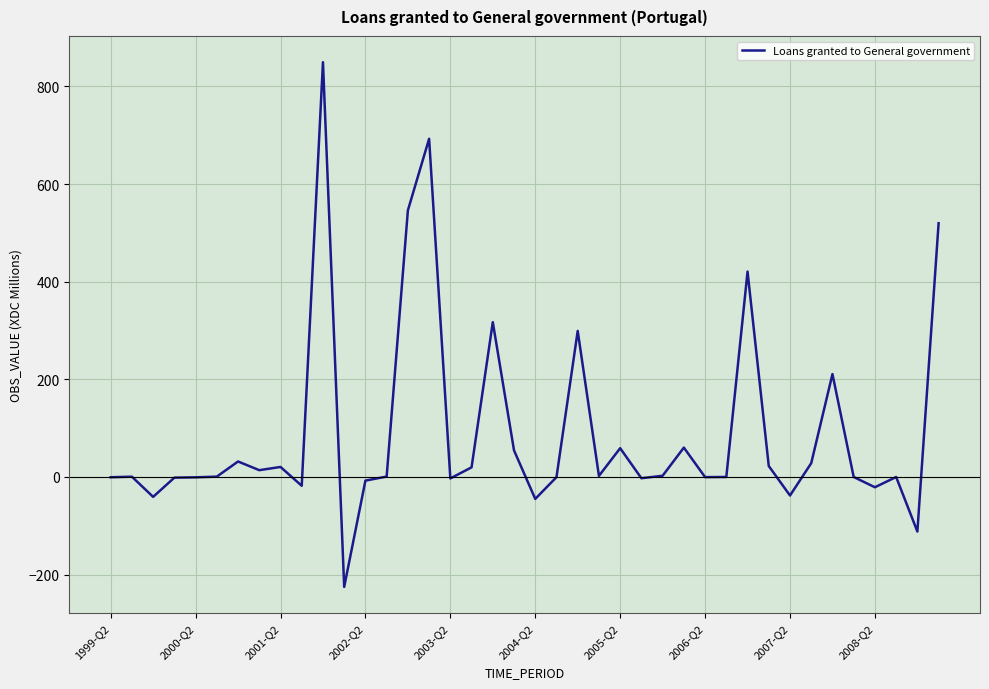

What is the smallest value displayed?

-225.2